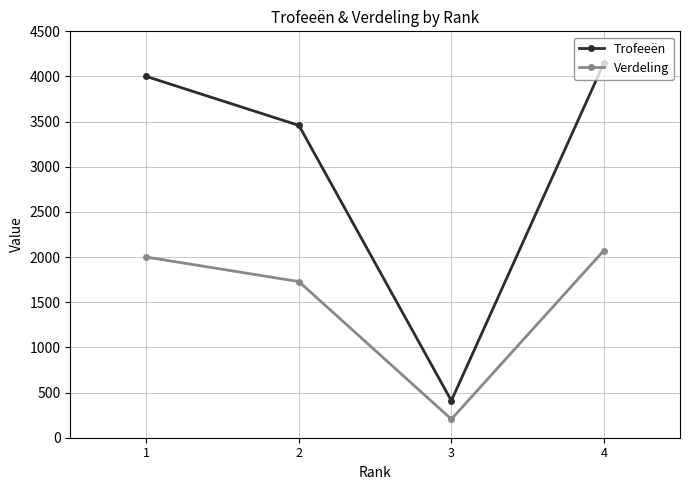

The value of Verdeling at 4 is 1297. True or false?

False